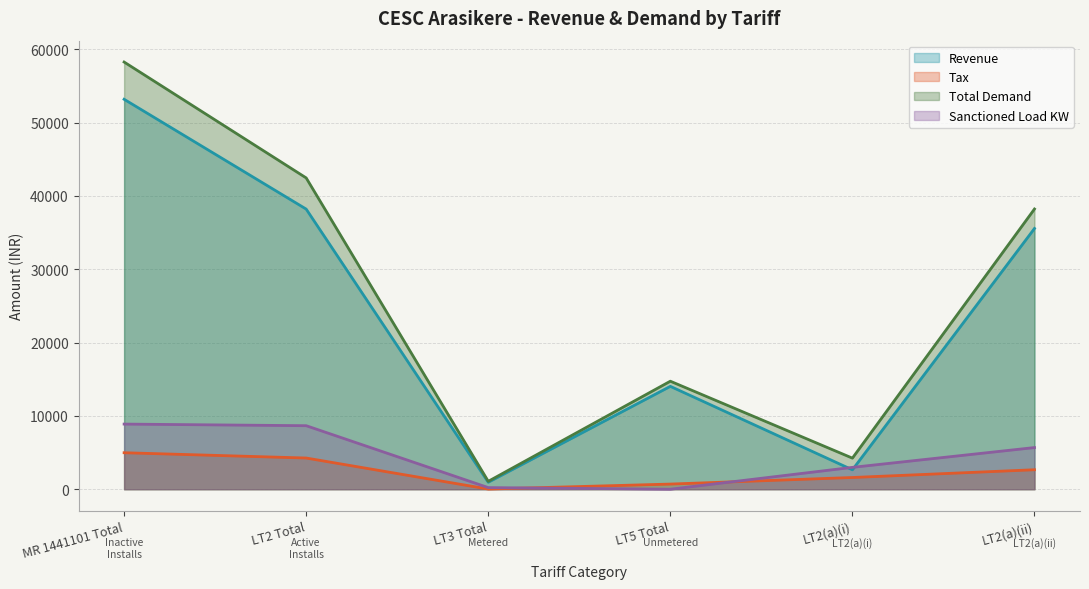

How many values in the Sanctioned Load KW series exceed 5680?

2